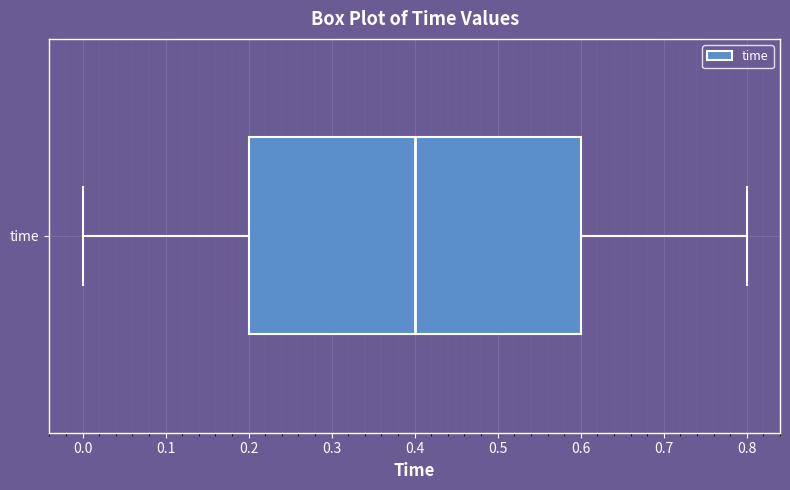

Transcribe this box plot: give where the median line is, the range the box spans, and where the two whiskers end, as read against the x-axis. The values are not printed on the chart, so give them approximately, as read against the axis.

median 0.4, box 0.2 to 0.6, whiskers 0.0 to 0.8